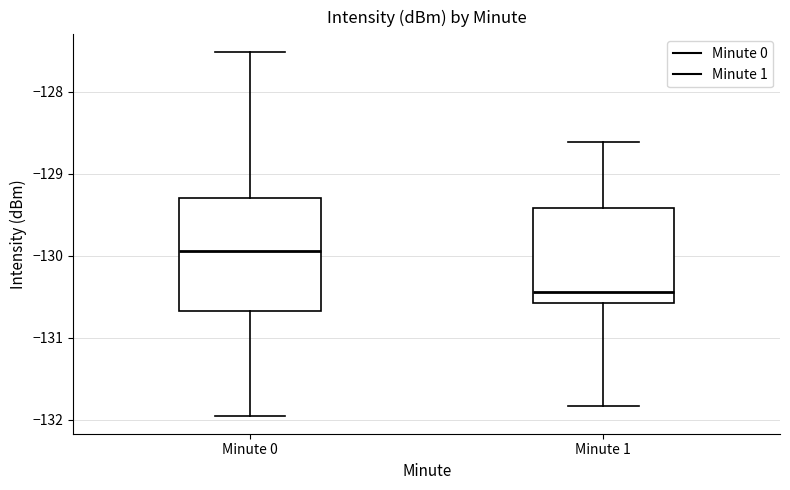

Which box is the tallest, from its lower edge to its upper edge?

Minute 0